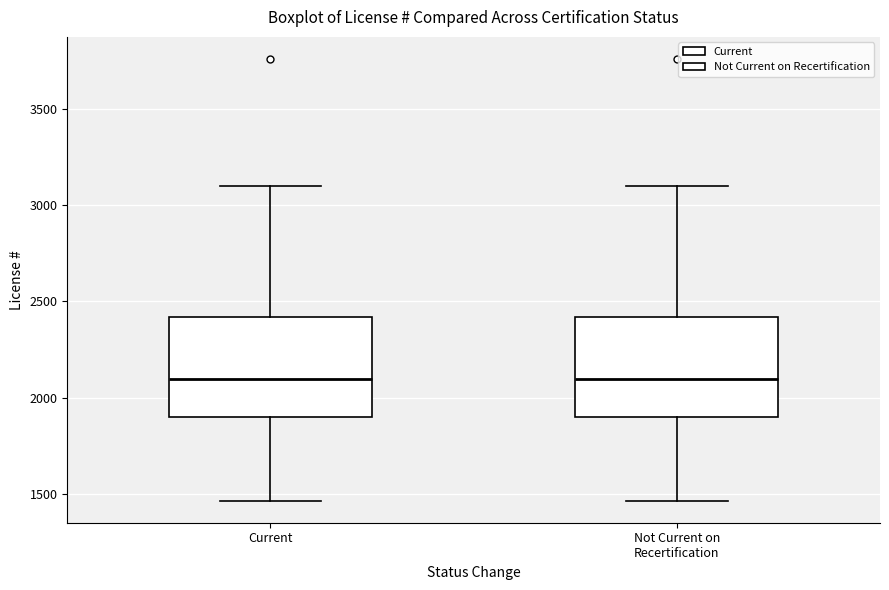

Reading left to right, read every box against the y-axis: the position of its median line, the range the box covers, and the ends of its whiskers. The values are not printed on the chart, so give them approximately, as read against the axis.

Current: median 2100, box 1900 to 2400, whiskers 1450 to 3100
Not Current on Recertification: median 2100, box 1900 to 2400, whiskers 1450 to 3100